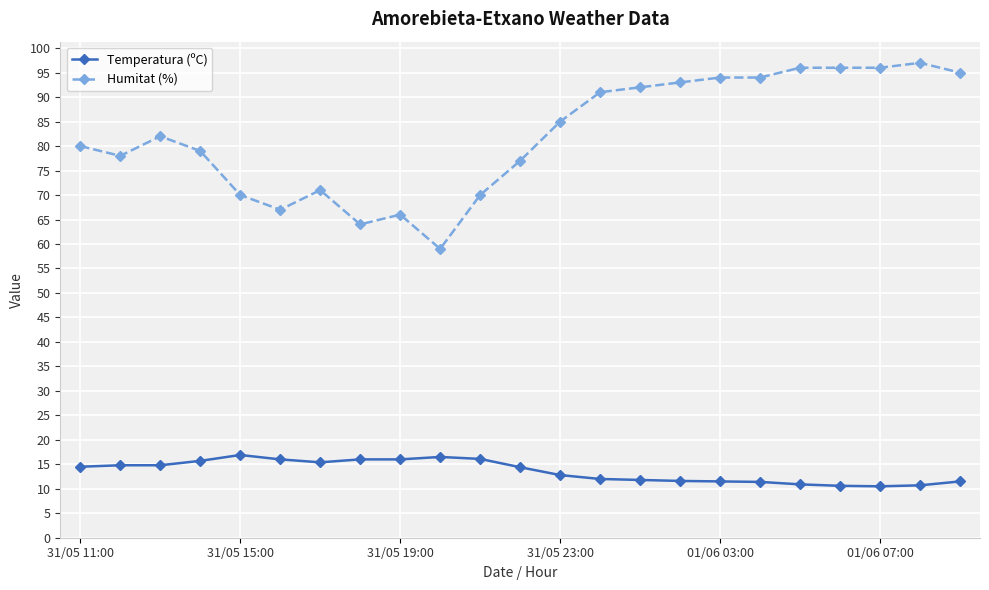

True or false: Humitat (%) has more than 1 interior local peaks.

True